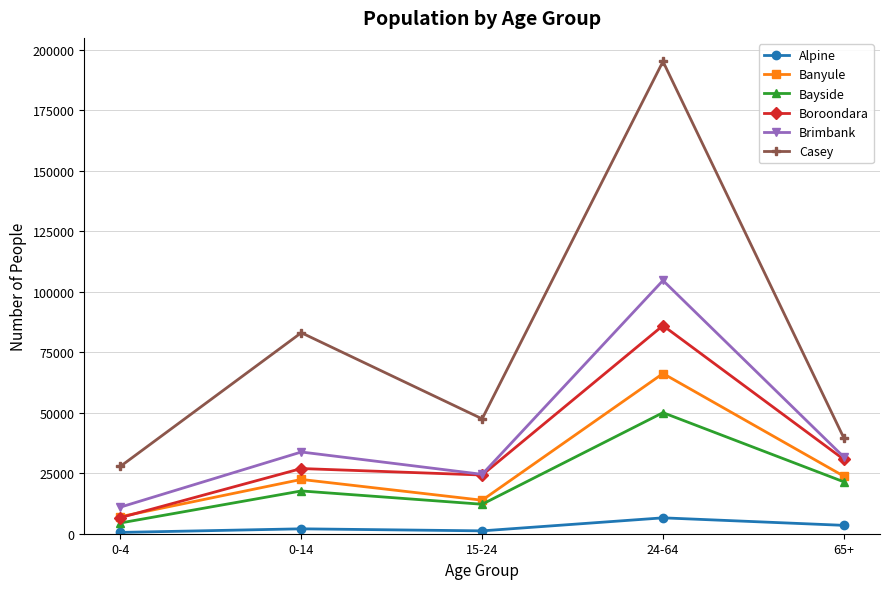

Is it true that Bayside equals 17675 at 0-14?

True